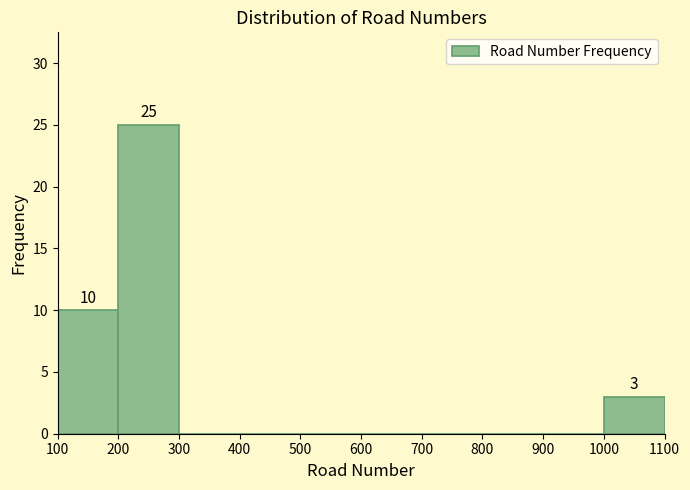

Over which range of the x-axis is the bar tallest?

200 to 300